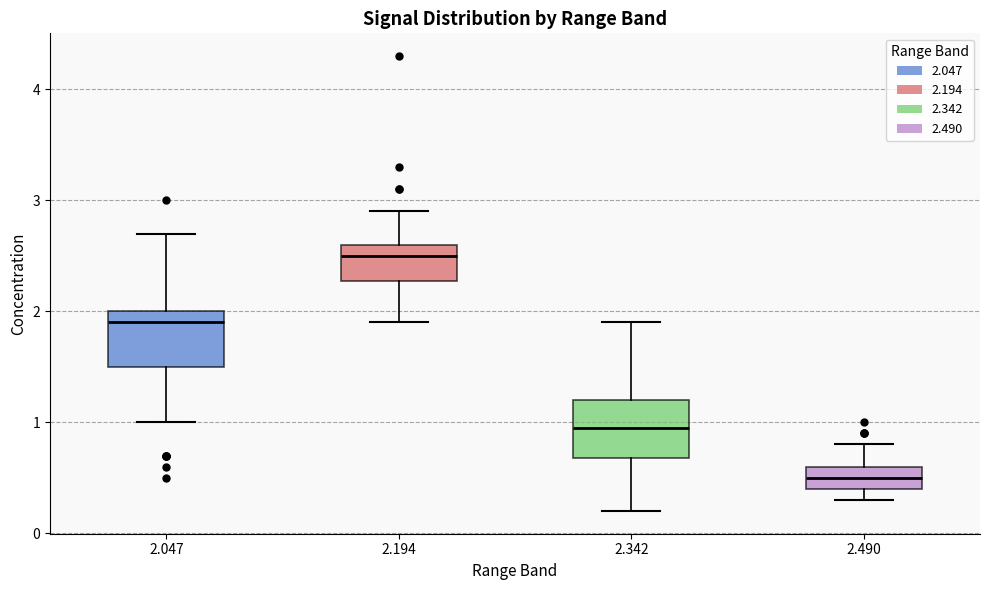

Reading left to right, transcribe this box plot: for each box, give where its median line is, the range the box spans, and where its two whiskers end, as read against the y-axis. The values are not printed on the chart, so give them approximately, as read against the axis.

2.047: median 1.9, box 1.5 to 2.0, whiskers 1.0 to 2.7
2.194: median 2.5, box 2.3 to 2.6, whiskers 1.9 to 2.9
2.342: median 1.0, box 0.7 to 1.2, whiskers 0.2 to 1.9
2.490: median 0.5, box 0.4 to 0.6, whiskers 0.3 to 0.8